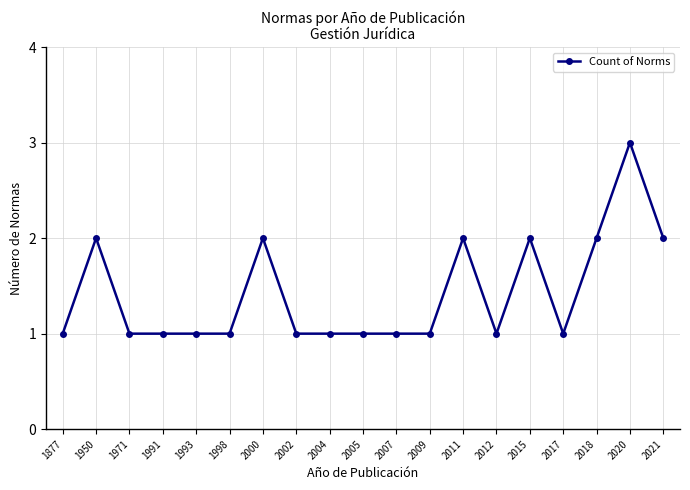

What is the greatest value displayed?

3